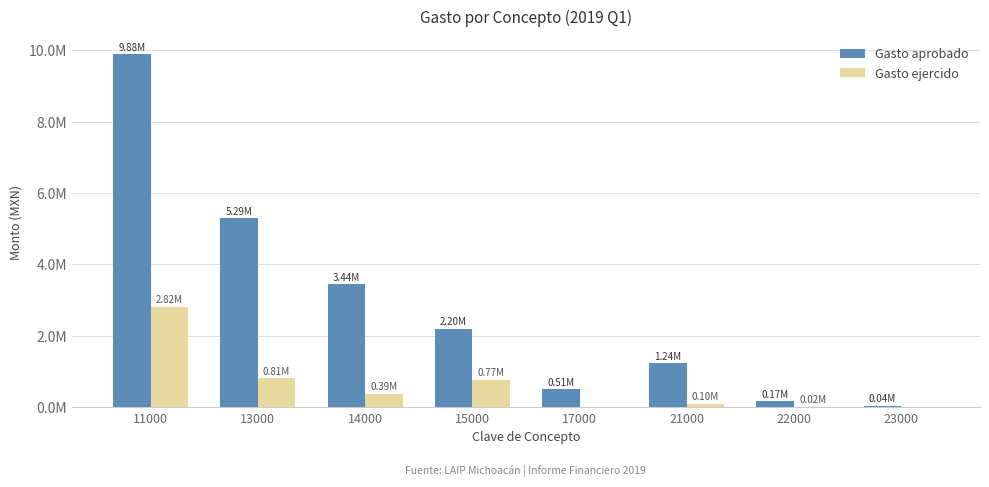

What value does the Gasto ejercido series have at 11000?

2822421.8